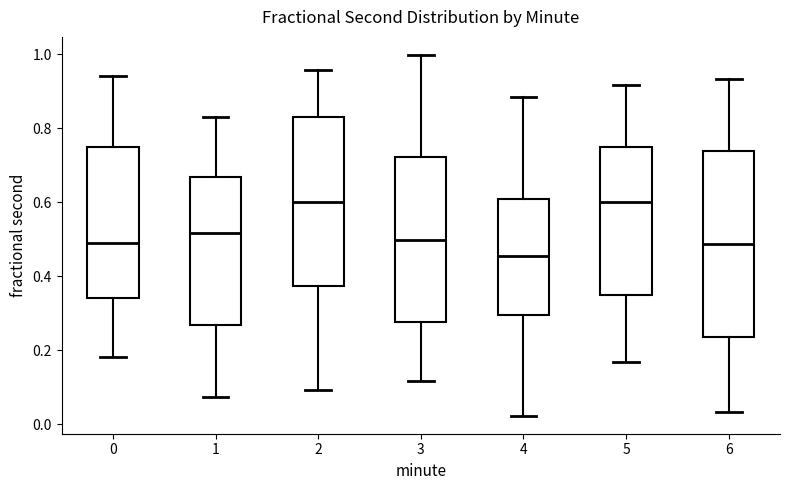

Comparing the boxes themselves (not the whiskers), which one is the tallest?

6